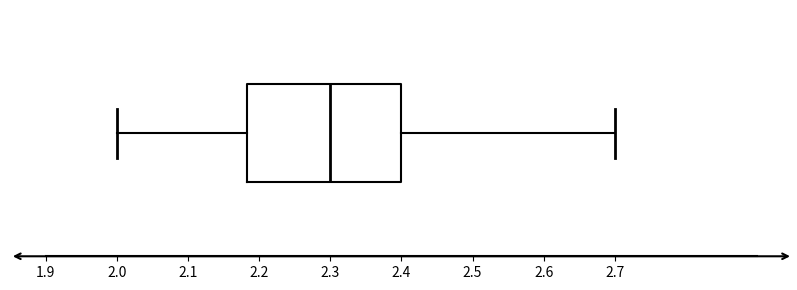

Transcribe this box plot: give where the median line is, the range the box spans, and where the two whiskers end, as read against the x-axis. The values are not printed on the chart, so give them approximately, as read against the axis.

median 2.30, box 2.18 to 2.40, whiskers 2.00 to 2.70